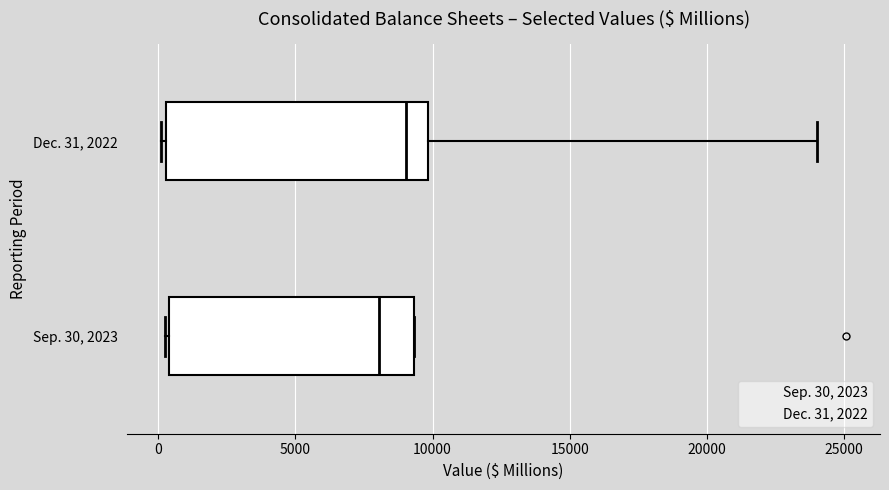

Comparing the boxes themselves (not the whiskers), which one is the widest?

Dec. 31, 2022